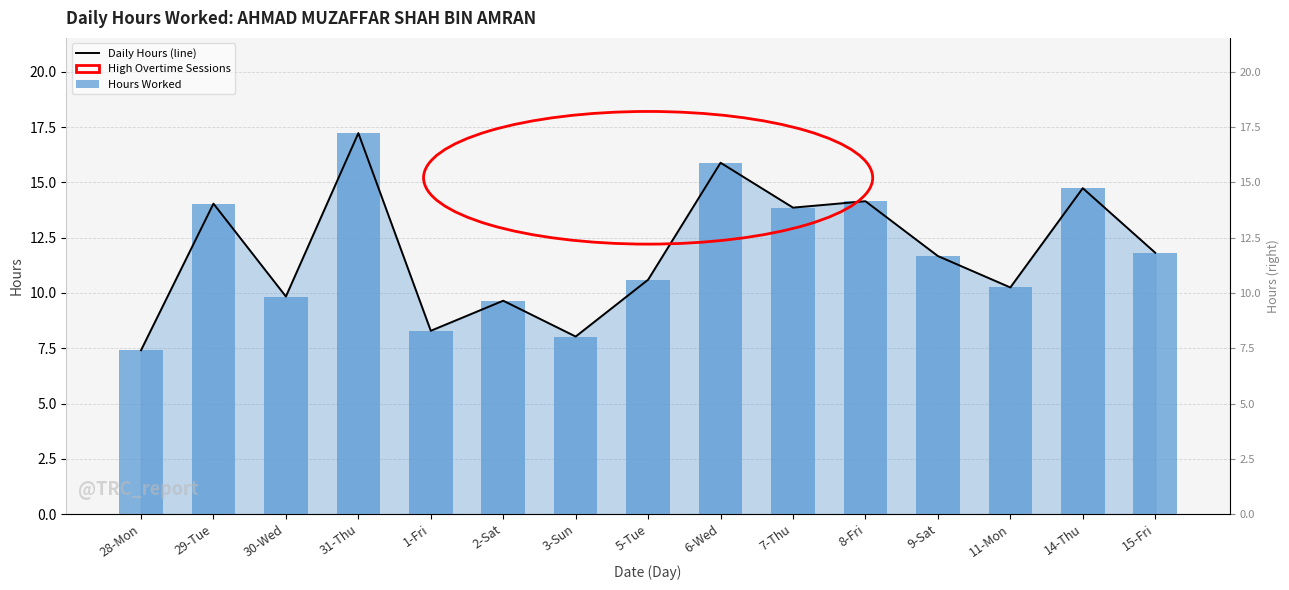

True or false: Hours Worked has a value of 14.7 at 14-Thu.

True